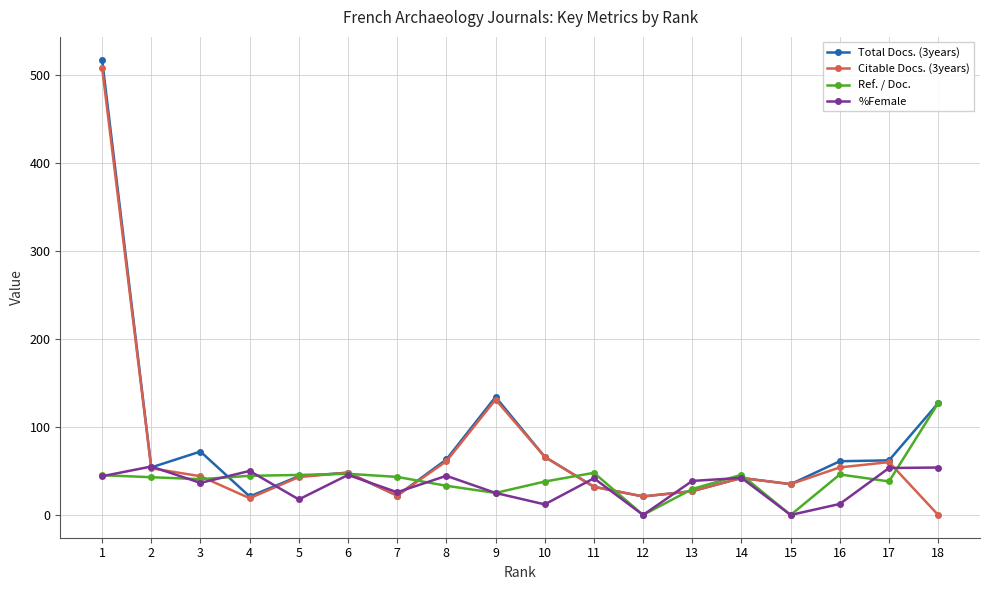

What is the greatest value displayed?

517.0